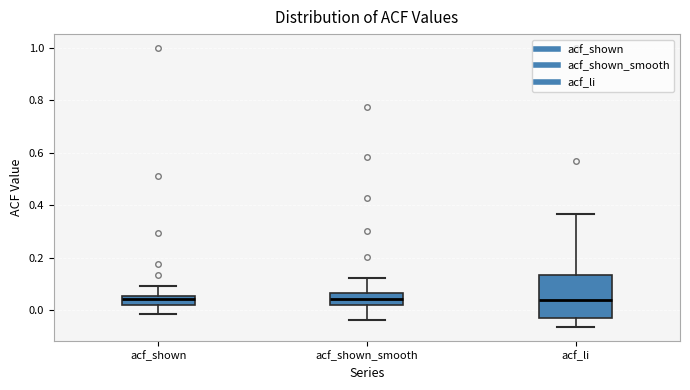

Reading left to right, transcribe this box plot: for each box, give where its median line is, the range the box spans, and where its two whiskers end, as read against the y-axis. The values are not printed on the chart, so give them approximately, as read against the axis.

acf_shown: median 0.04, box 0.02 to 0.06, whiskers -0.02 to 0.10
acf_shown_smooth: median 0.04, box 0.02 to 0.06, whiskers -0.04 to 0.12
acf_li: median 0.04, box -0.04 to 0.14, whiskers -0.06 to 0.36